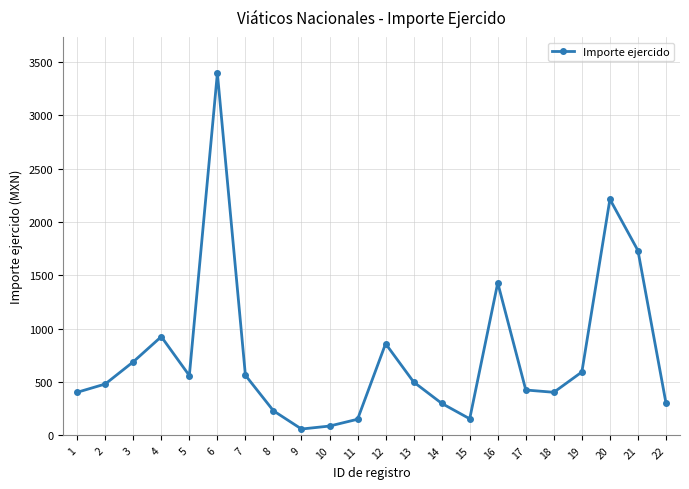

What is the value of the 6th point from the left?

3394.6